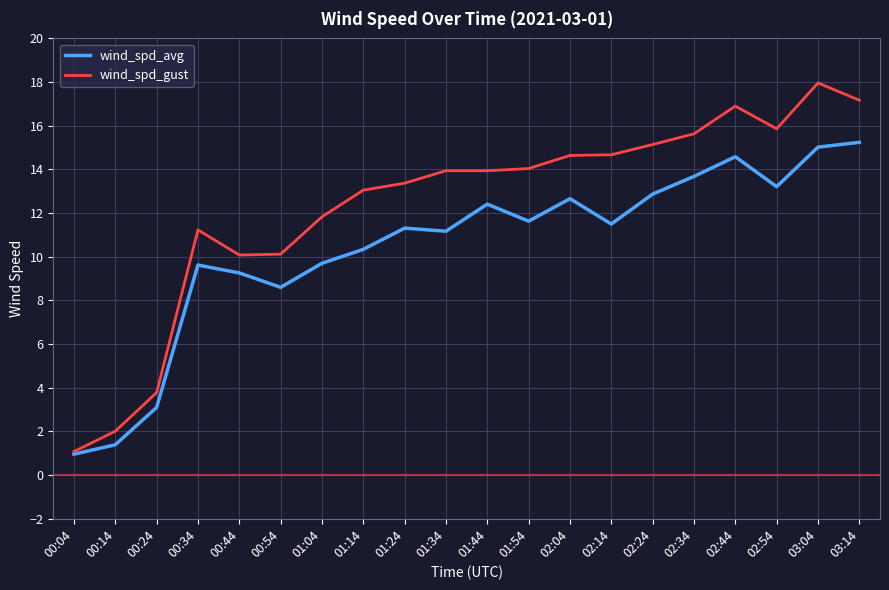

True or false: wind_spd_avg has more than 2 points higher than both neighbors.

True